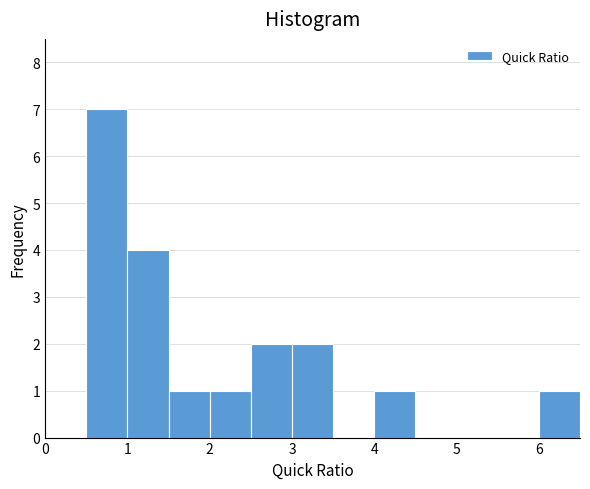

Which range on the x-axis has the tallest bar?

0.5 to 1.0